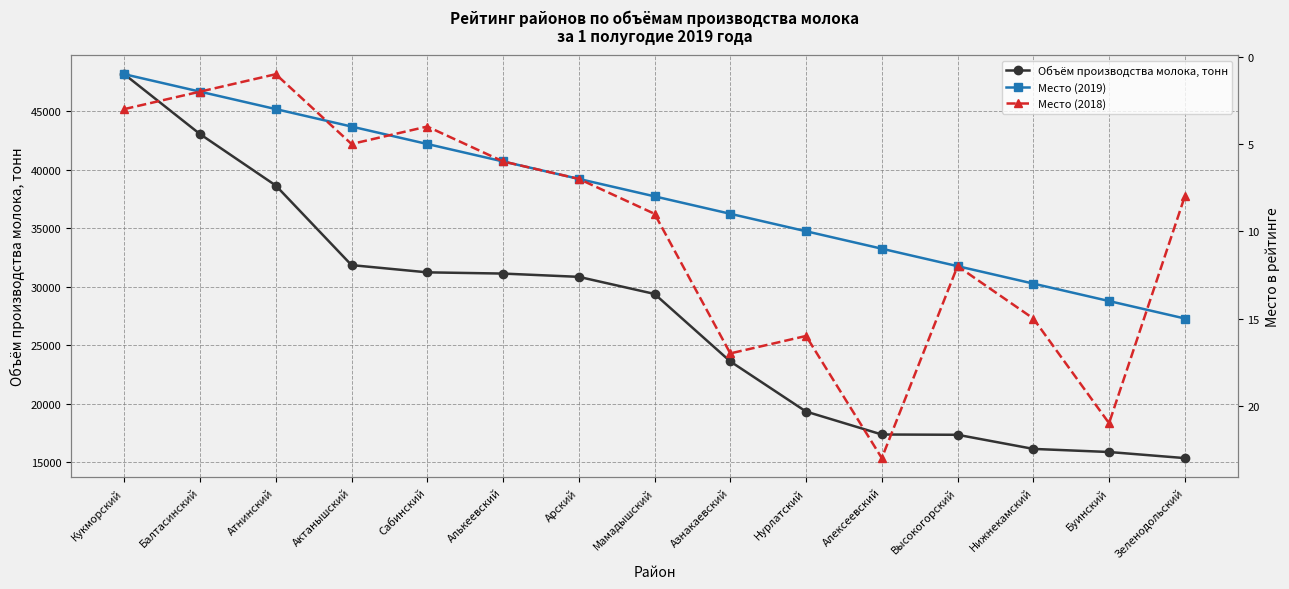

Rank the series at Актанышский from highest to lowest value.

Объём производства молока, тонн, Место (2018), Место (2019)